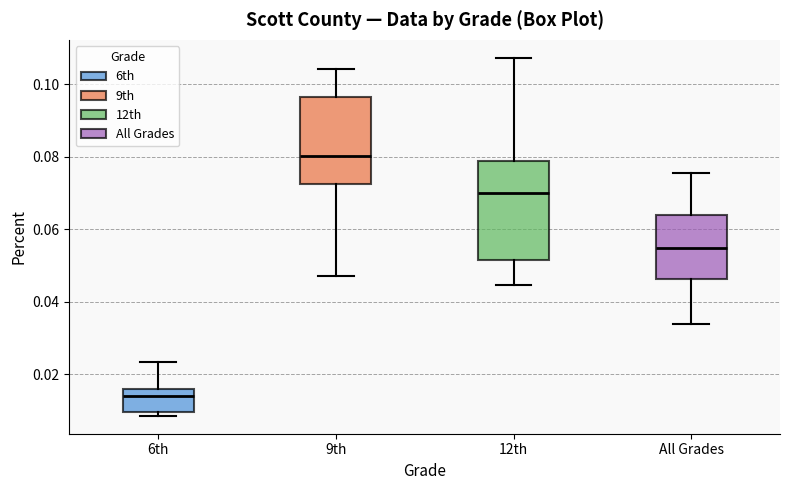

Which box's median line is the lowest?

6th